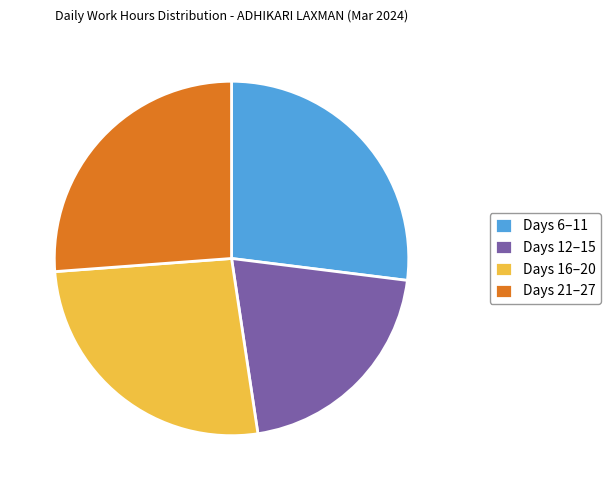

Approximately how many times larger is the value at Days 12–15 compared to Days 16–20?

0.8